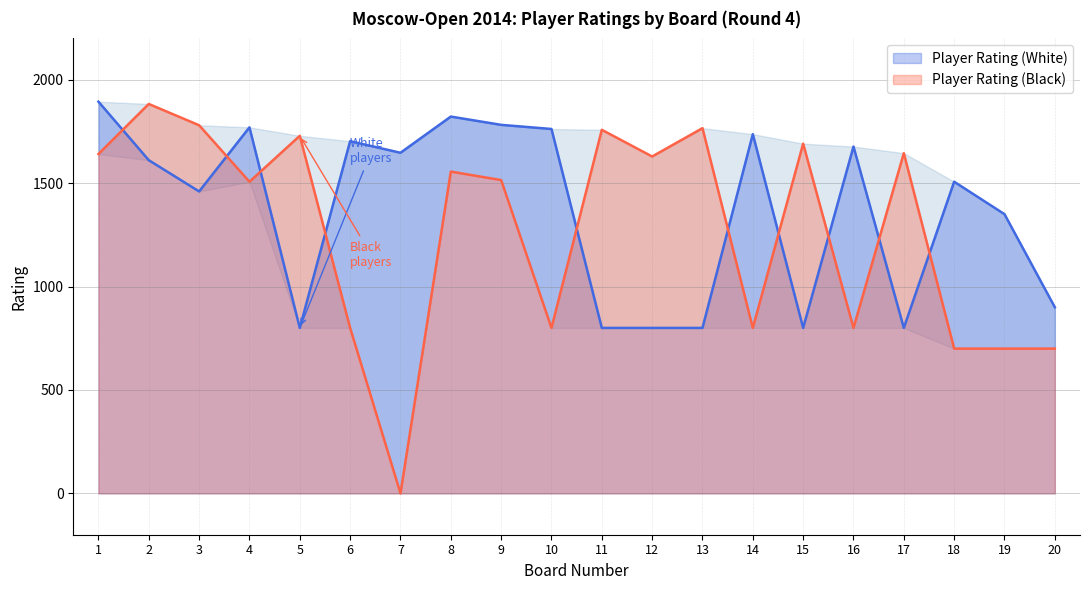

Reading right to left, list all the values displayed in this chart.

Player Rating (White): 20=900	19=1350	18=1507	17=800	16=1677	15=800	14=1737	13=800	12=800	11=800	10=1762	9=1782	8=1822	7=1647	6=1703	5=800	4=1770	3=1460	2=1611	1=1894
Player Rating (Black): 20=700	19=700	18=700	17=1645	16=800	15=1691	14=800	13=1766	12=1629	11=1758	10=800	9=1515	8=1556	7=0	6=800	5=1729	4=1507	3=1780	2=1883	1=1641